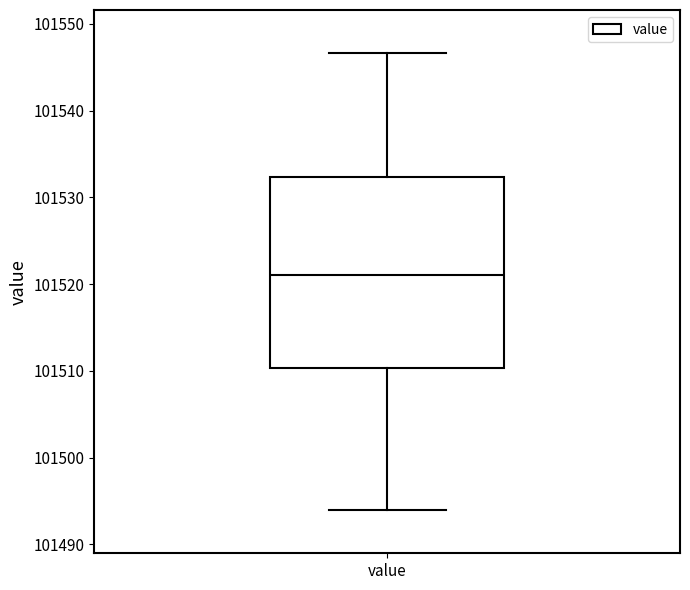

Transcribe this box plot: give where the median line is, the range the box spans, and where the two whiskers end, as read against the y-axis. The values are not printed on the chart, so give them approximately, as read against the axis.

median 101521, box 101510 to 101532, whiskers 101494 to 101547